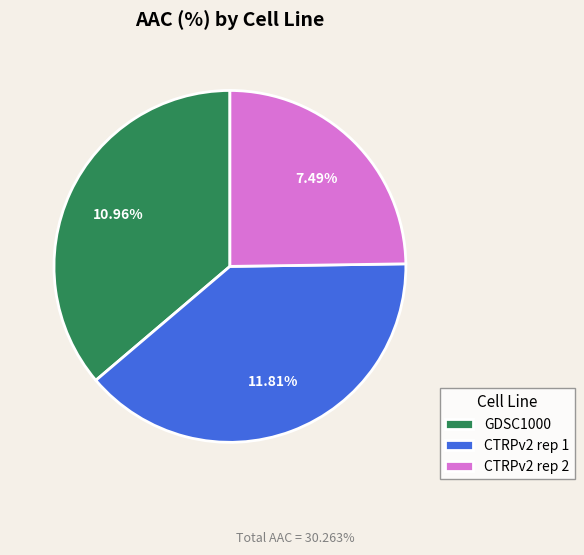

To the nearest percent, what percentage of the pie is GDSC1000?

36%